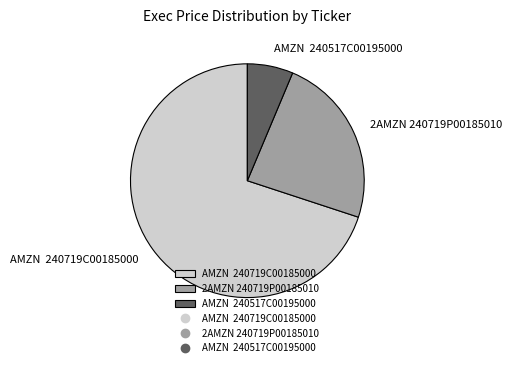

Does 2AMZN 240719P00185010 represent more than half of the total?

No